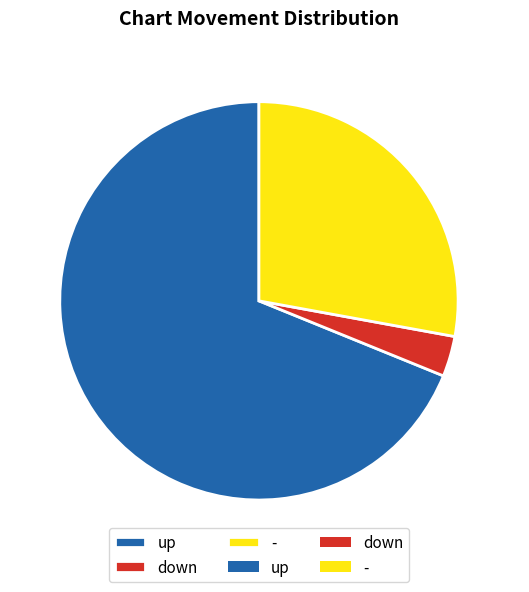

The up slice represents 69% of the pie. True or false?

True